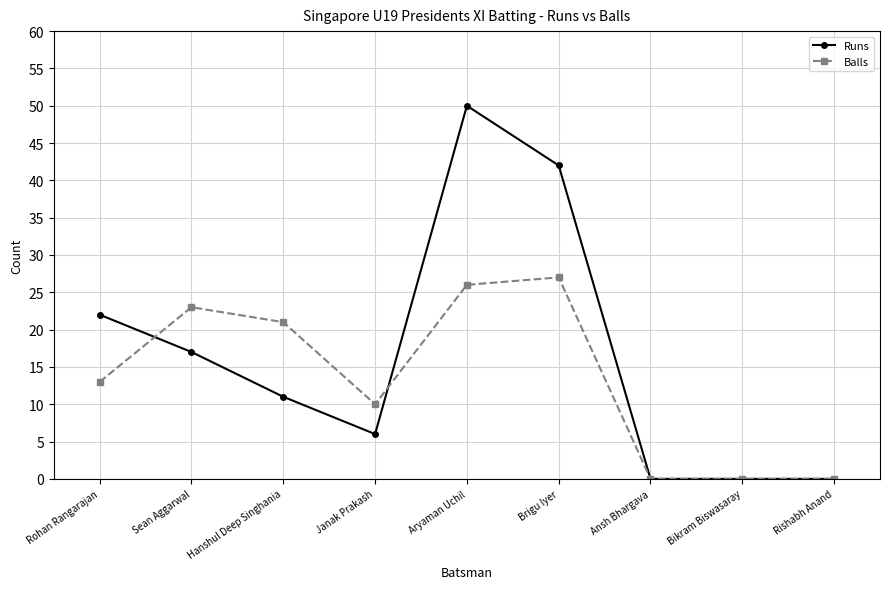

How many data points in Runs are less than 11?

4